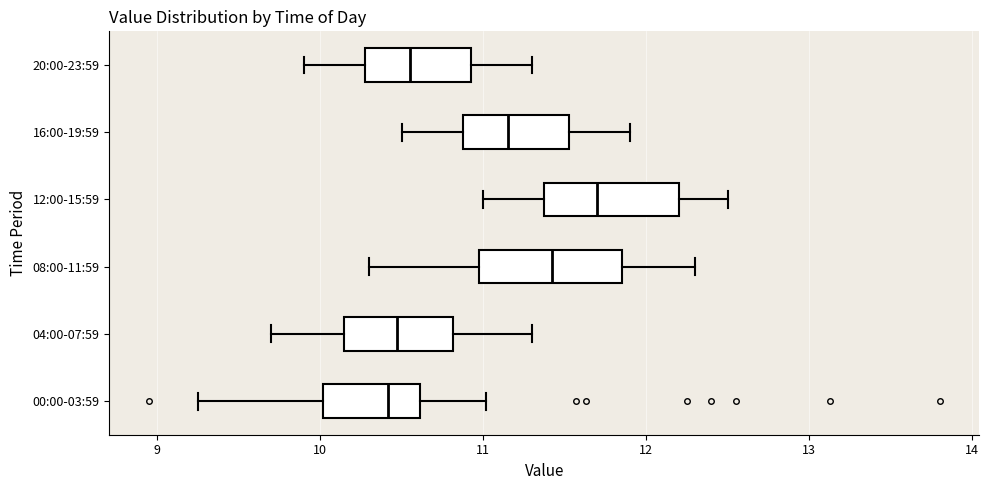

Reading bottom to top, transcribe this box plot: for each box, give where its median line is, the range the box spans, and where its two whiskers end, as read against the x-axis. The values are not printed on the chart, so give them approximately, as read against the axis.

00:00-03:59: median 10.4, box 10.0 to 10.6, whiskers 9.3 to 11.0
04:00-07:59: median 10.5, box 10.2 to 10.8, whiskers 9.7 to 11.3
08:00-11:59: median 11.4, box 11.0 to 11.9, whiskers 10.3 to 12.3
12:00-15:59: median 11.7, box 11.4 to 12.2, whiskers 11.0 to 12.5
16:00-19:59: median 11.2, box 10.9 to 11.5, whiskers 10.5 to 11.9
20:00-23:59: median 10.6, box 10.3 to 10.9, whiskers 9.9 to 11.3